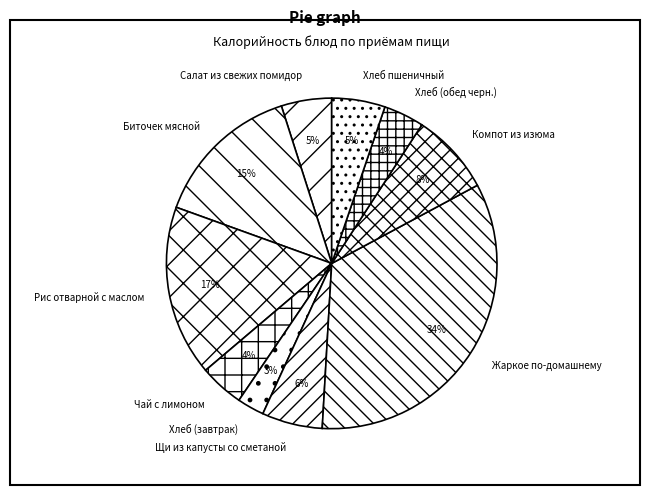

To the nearest percent, what is the difference between the largest and smallest slice percentages?

31%